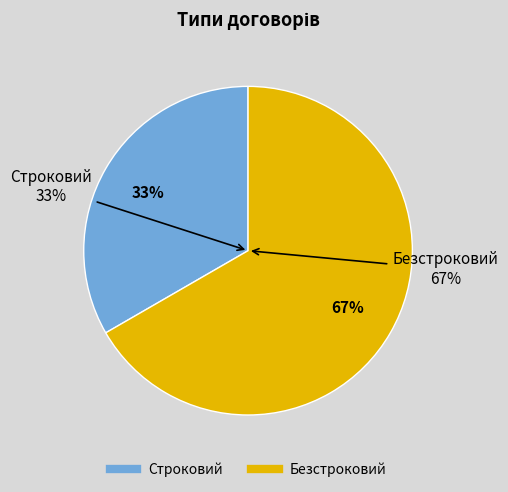

Combined, do Строковий and Безстроковий account for over 50%?

Yes